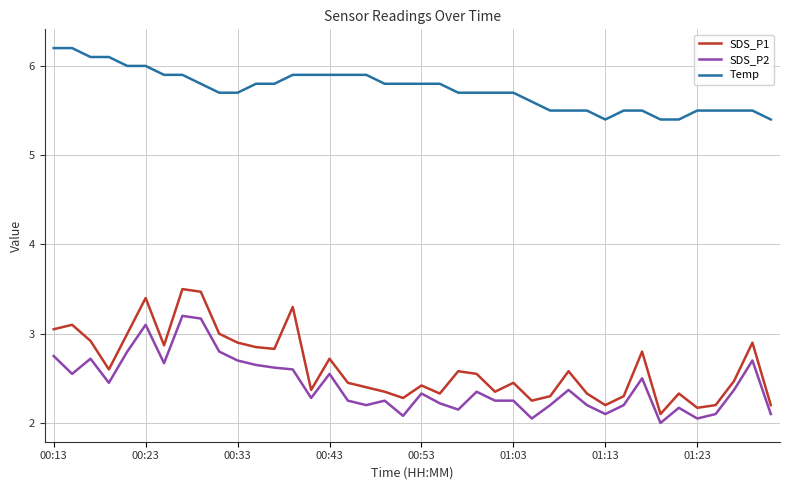

What is the difference between the maximum and minimum values in the Temp series?

0.8